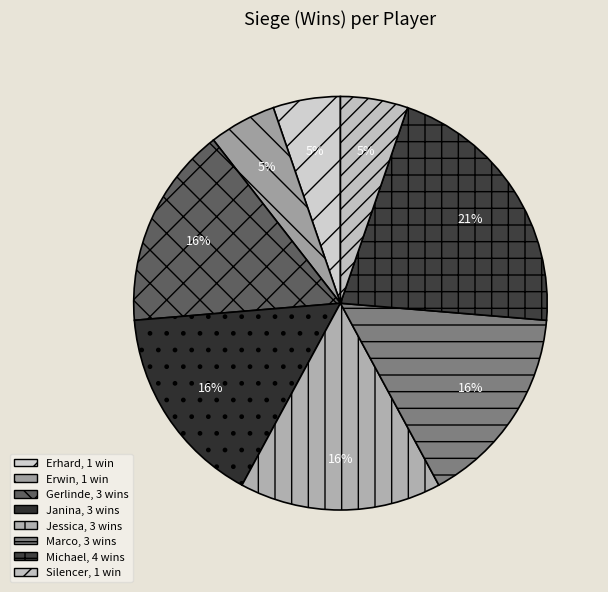

How much of the chart is everything except Jessica?

84.2%